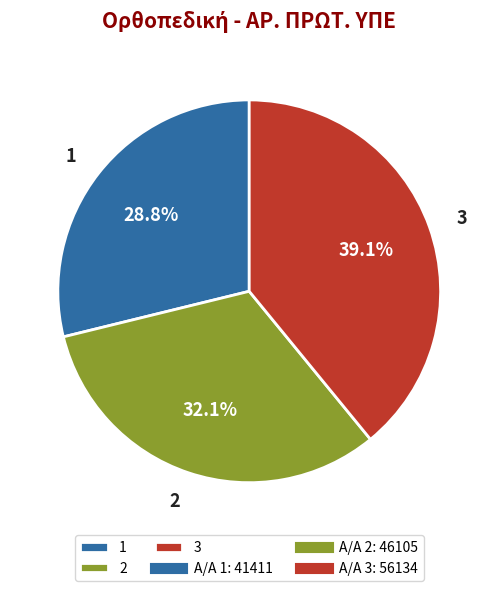

Is it true that 2 is 45% of the pie?

False